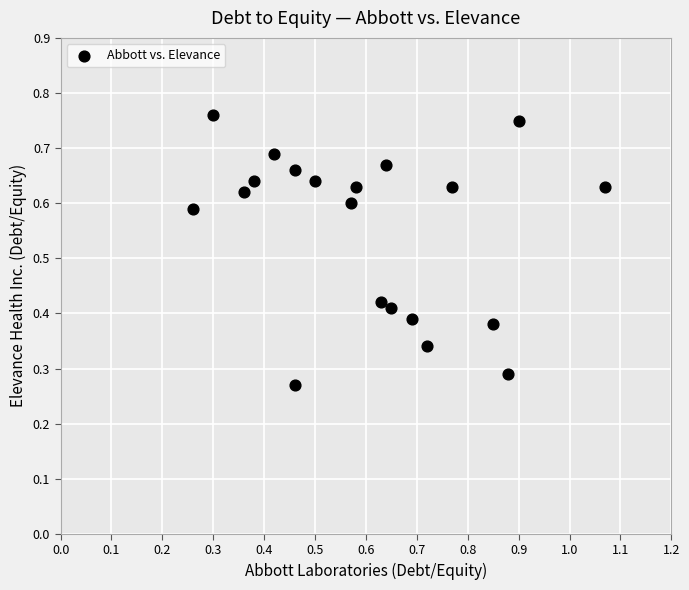

What is the range of Y values (max minus min)?

0.5